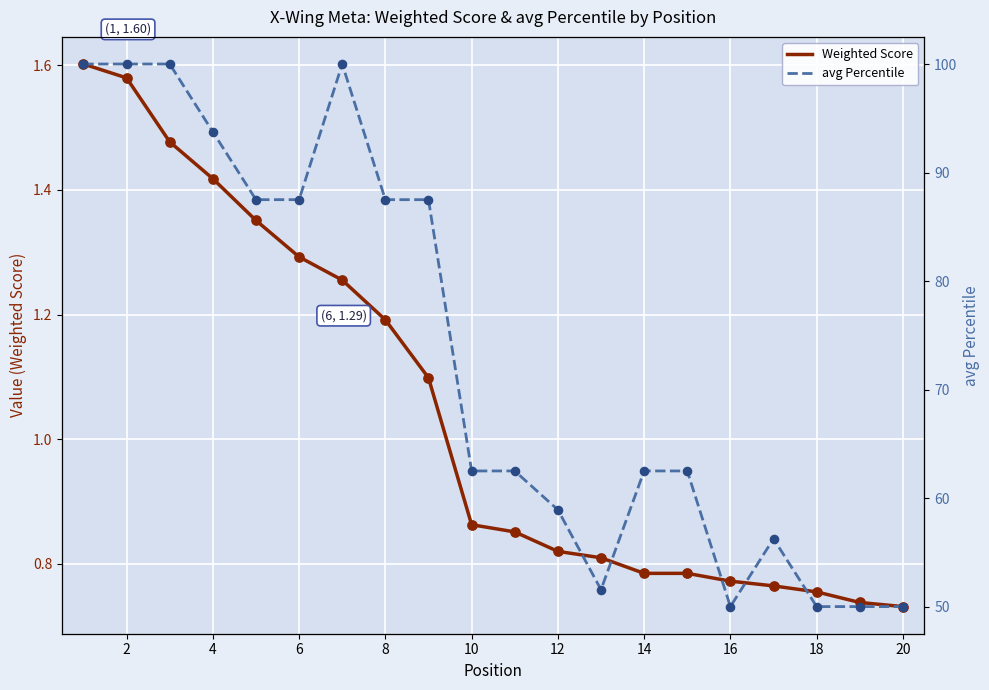

Which series reaches the maximum Y coordinate?

avg Percentile